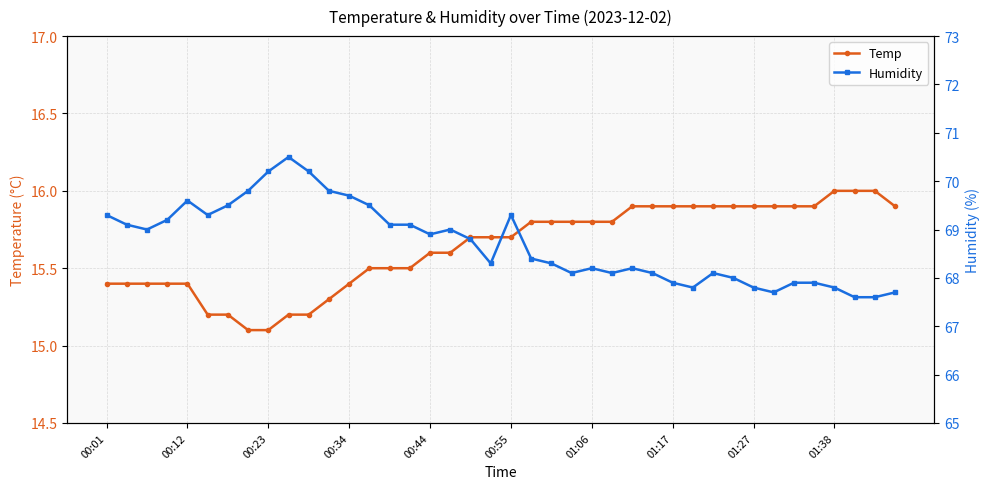

Which series has the largest range (max minus min)?

Humidity